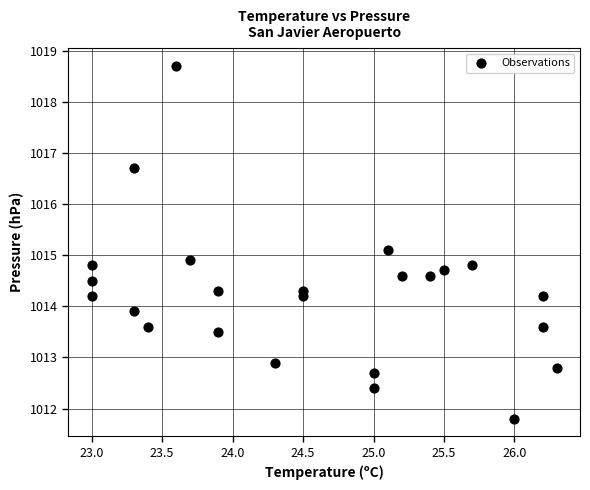

What is the range of X values (max minus min)?

3.3